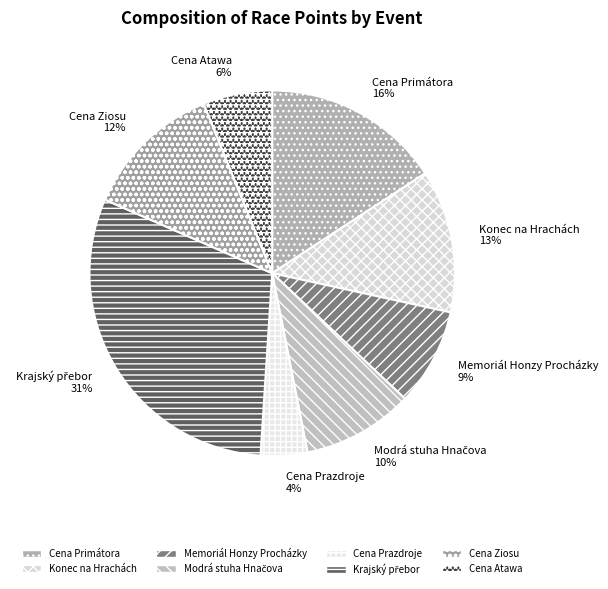

Is the sum of Cena Prazdroje and Konec na Hrachách greater than half?

No